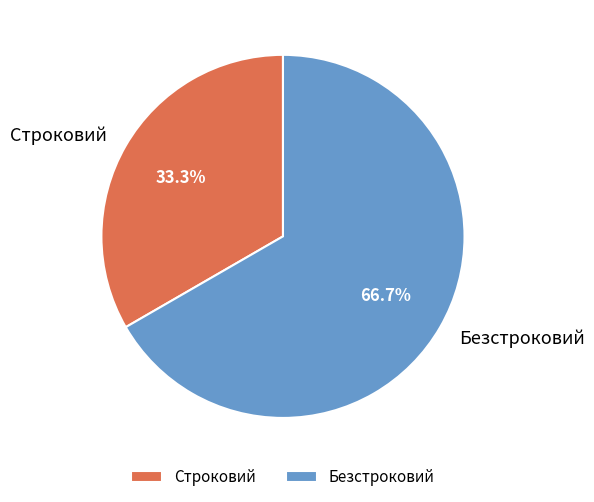

What portion of the pie excludes Строковий?

66.7%